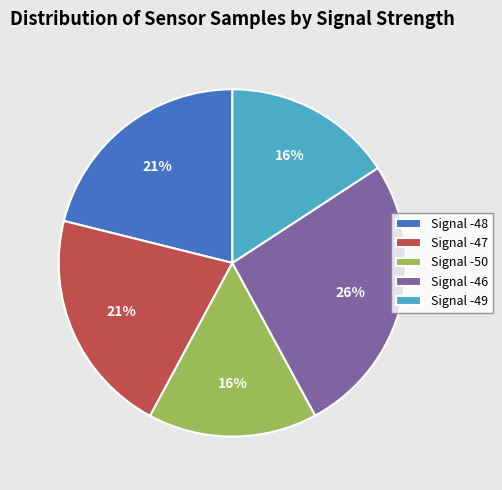

To the nearest percent, what portion does Signal -50 represent?

16%